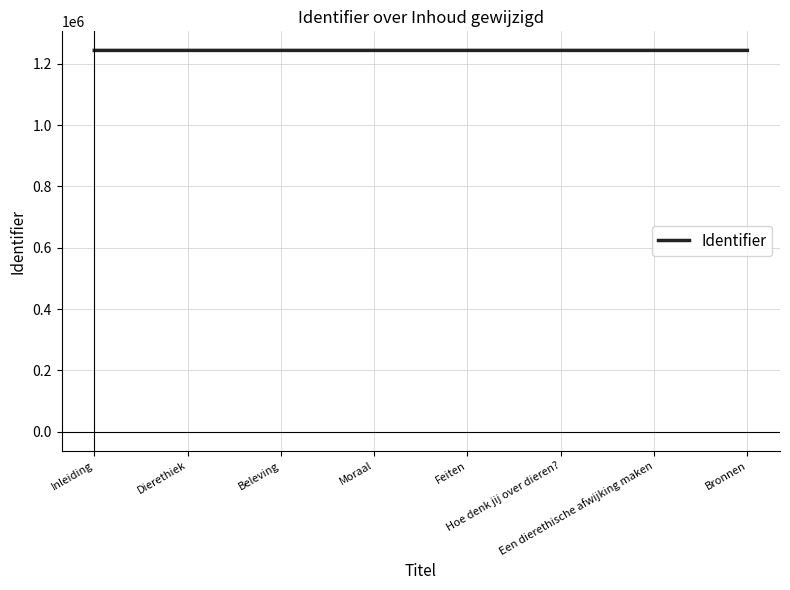

What is the sum of all values?

9947565